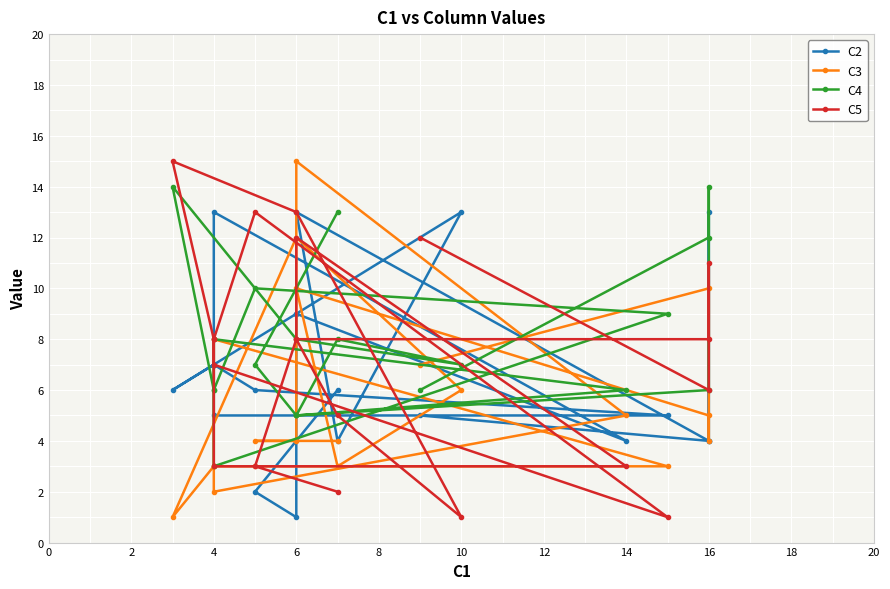

The value of C2 at 4 is 7. True or false?

True